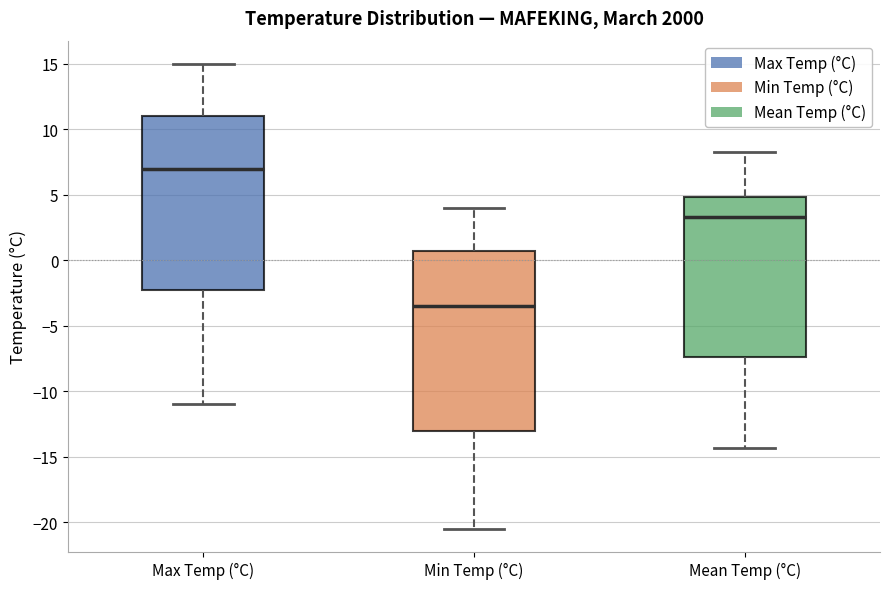

Where is the upper edge of the box for Mean Temp (°C) on the y-axis? The values are not printed on the chart, so give them approximately, as read against the axis.

5.0